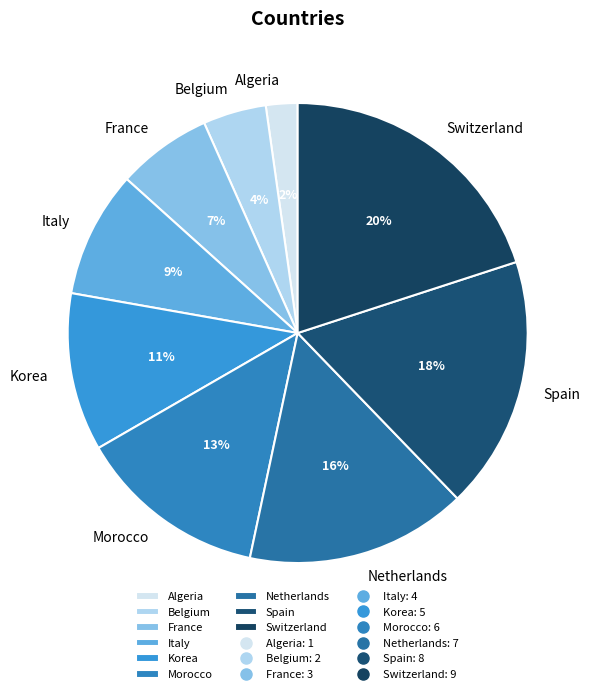

Combined, do Korea and Switzerland account for over 50%?

No